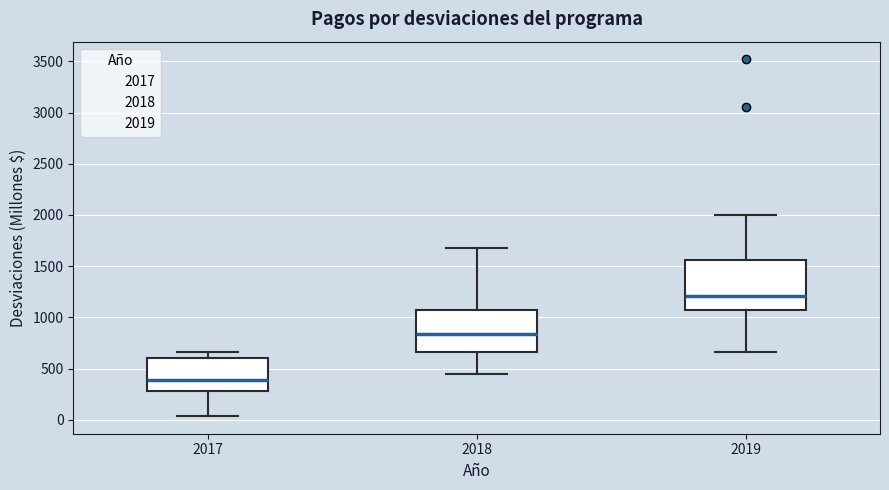

Which box is the tallest, from its lower edge to its upper edge?

2019